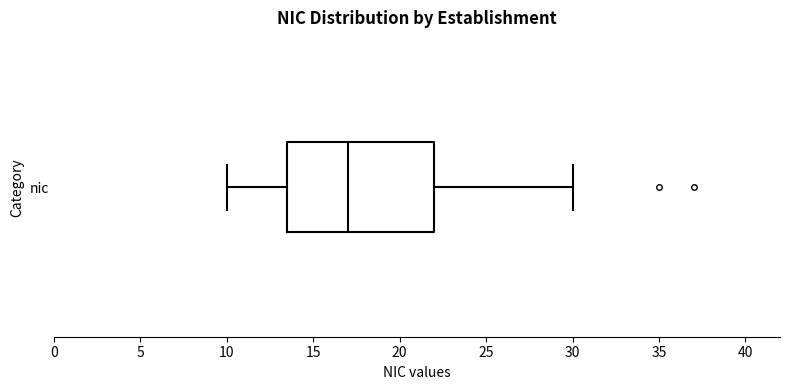

Read this box plot against the x-axis: the position of the median line, the range covered by the box, and the ends of both whiskers. The values are not printed on the chart, so give them approximately, as read against the axis.

median 17.0, box 13.5 to 22.0, whiskers 10.0 to 30.0